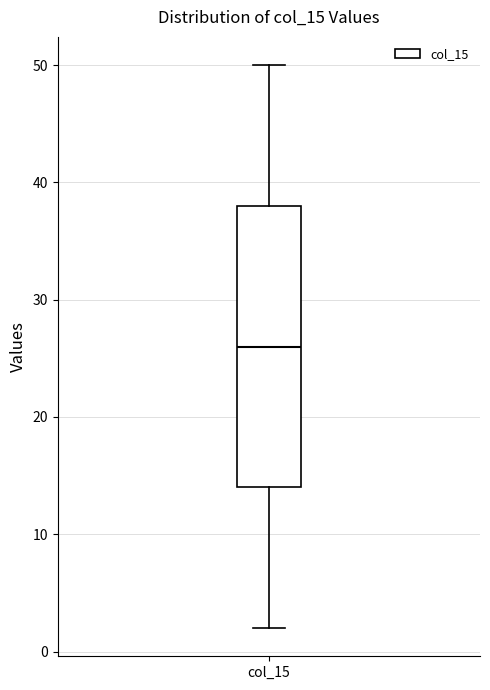

Transcribe this box plot: give where the median line is, the range the box spans, and where the two whiskers end, as read against the y-axis. The values are not printed on the chart, so give them approximately, as read against the axis.

median 26, box 14 to 38, whiskers 2 to 50